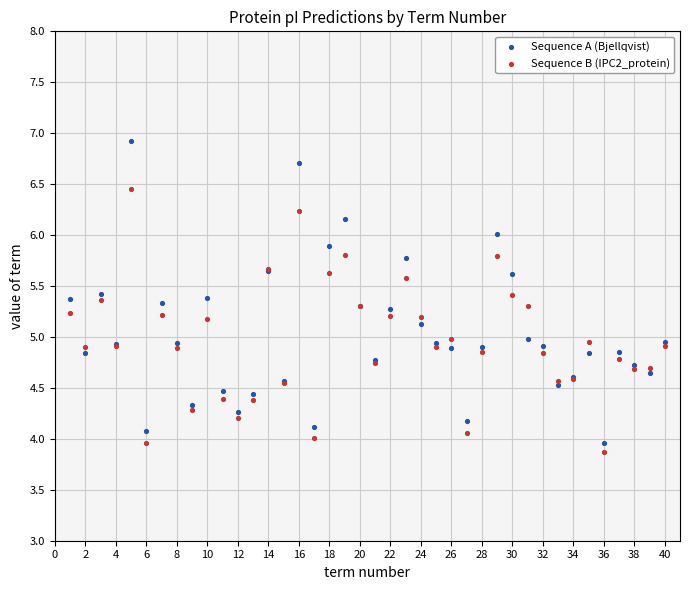

What is the X range (max minus min) for the scatter plot?

39.0